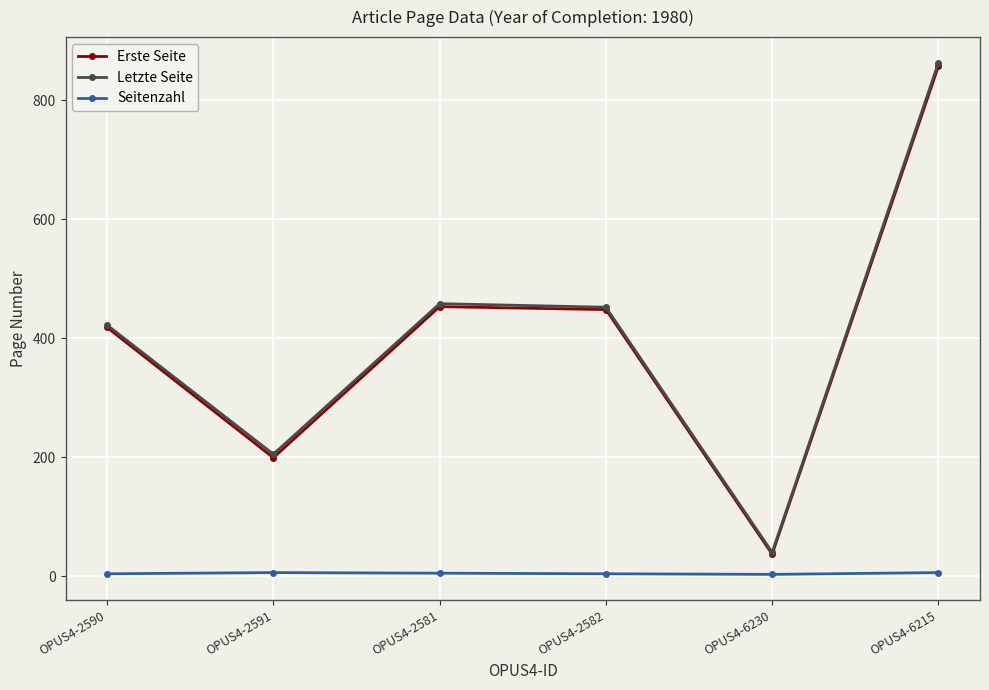

True or false: Letzte Seite and Seitenzahl intersect in this chart.

False